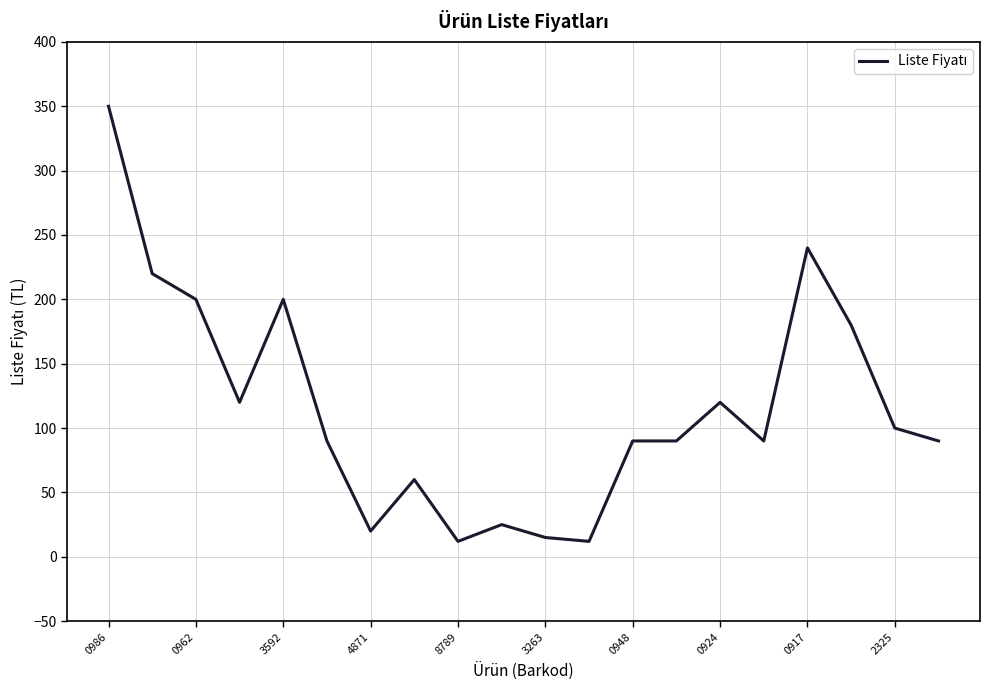

What is the minimum value shown in the chart?

12